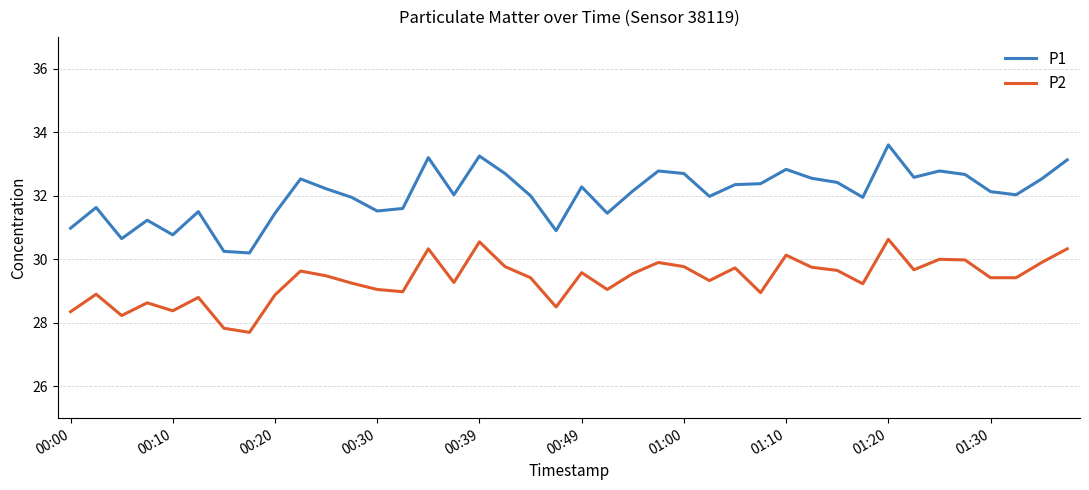

What is the difference between the maximum and minimum values in the P1 series?

3.4